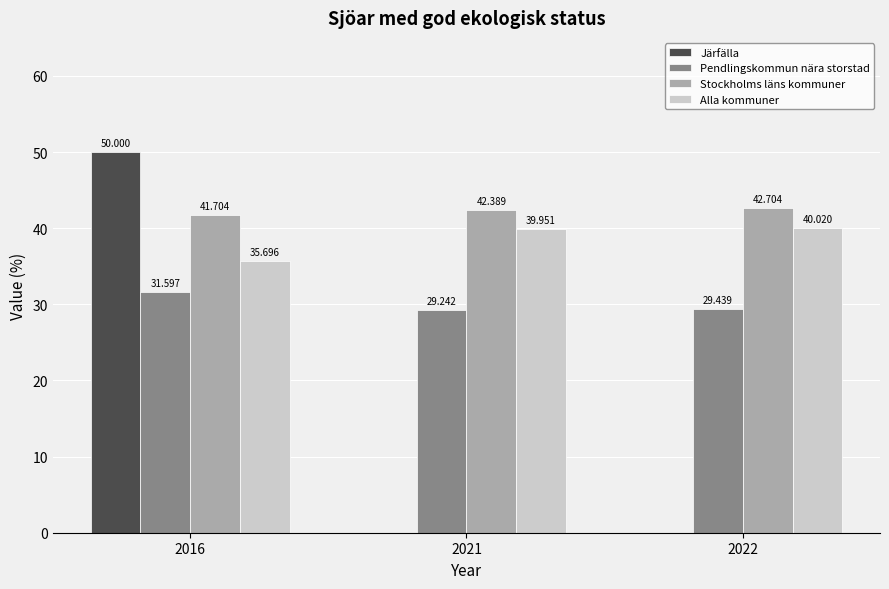

Does the chart contain stacked bars?

No